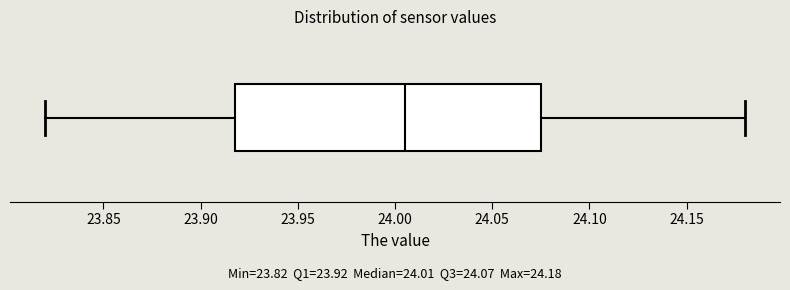

Where is the right edge of the box on the x-axis? The values are not printed on the chart, so give them approximately, as read against the axis.

24.075